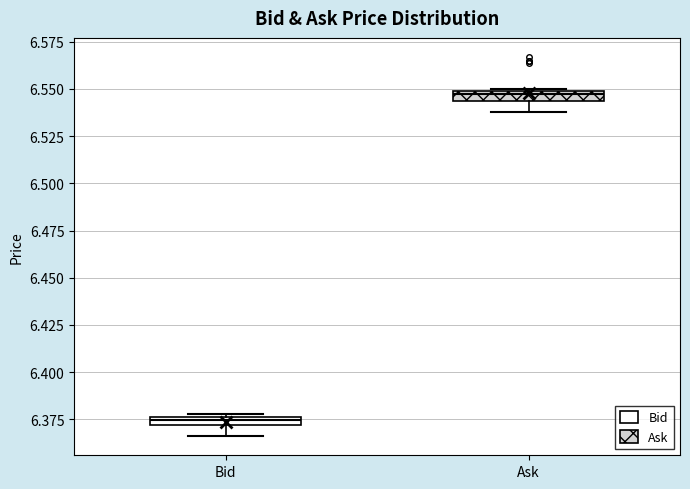

Where does the lower whisker of the box for Ask end on the y-axis? The values are not printed on the chart, so give them approximately, as read against the axis.

6.540